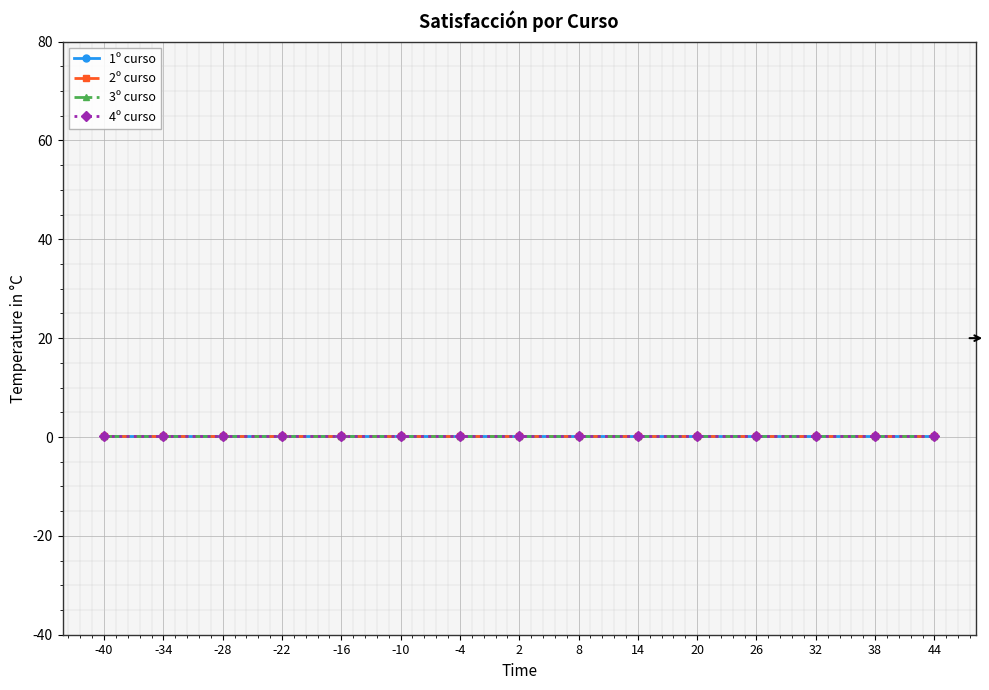

List the series in order of their overall mean, lowest first.

2º curso, 4º curso, 1º curso, 3º curso